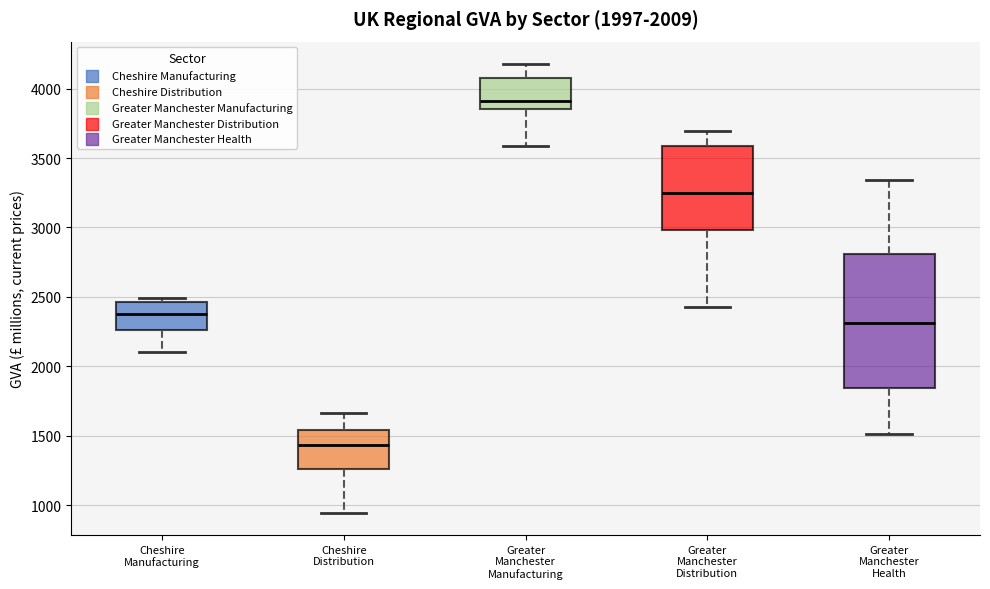

Which box is the tallest, from its lower edge to its upper edge?

Greater Manchester Health